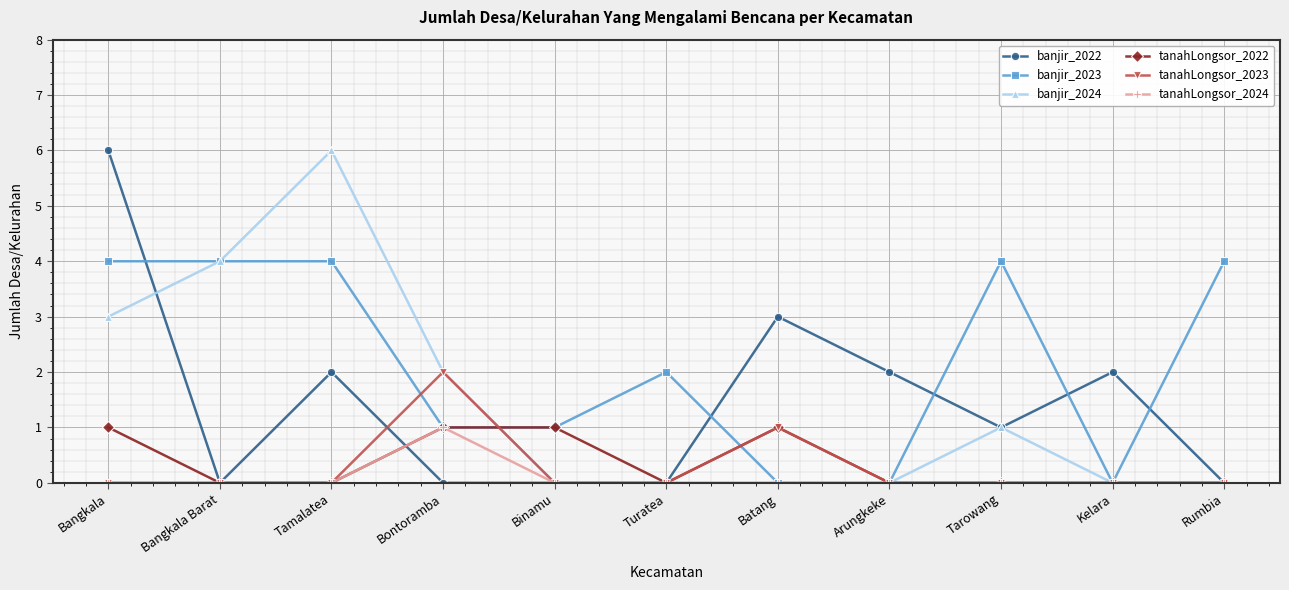

Which series has the largest total across all categories?

banjir_2023